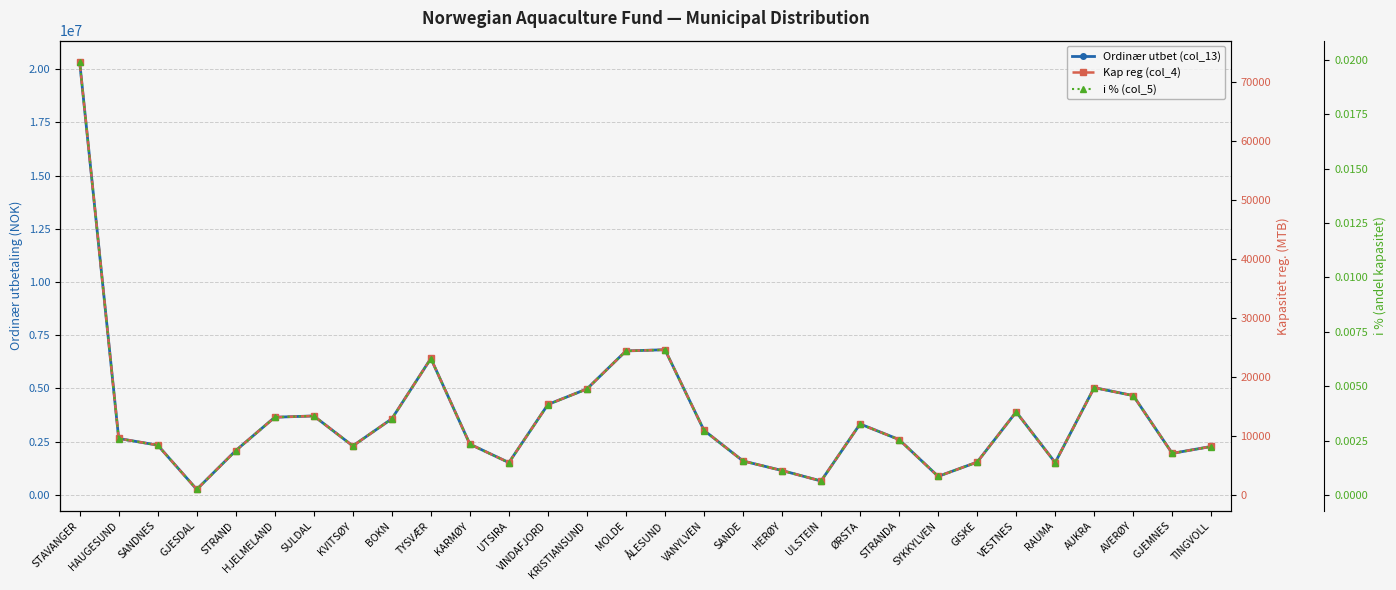

Rank the series at RAUMA from highest to lowest value.

Ordinær utbet (col_13), Kap reg (col_4), i % (col_5)